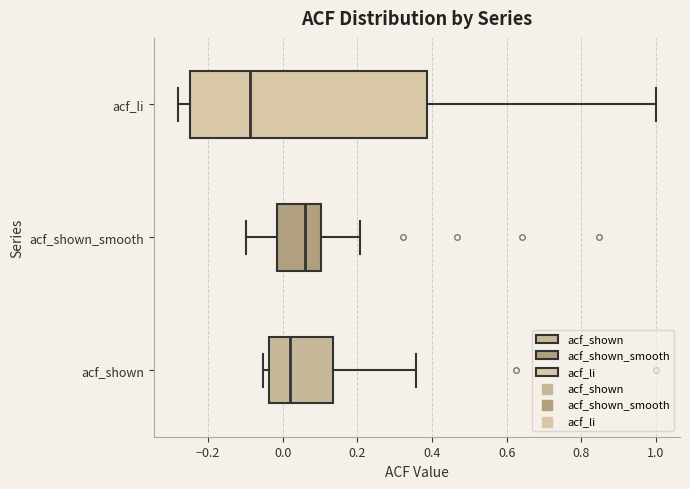

Reading bottom to top, transcribe this box plot: for each box, give where its median line is, the range the box spans, and where its two whiskers end, as read against the x-axis. The values are not printed on the chart, so give them approximately, as read against the axis.

acf_shown: median 0.02, box -0.04 to 0.14, whiskers -0.06 to 0.36
acf_shown_smooth: median 0.06, box -0.02 to 0.10, whiskers -0.10 to 0.20
acf_li: median -0.08, box -0.24 to 0.38, whiskers -0.28 to 1.00